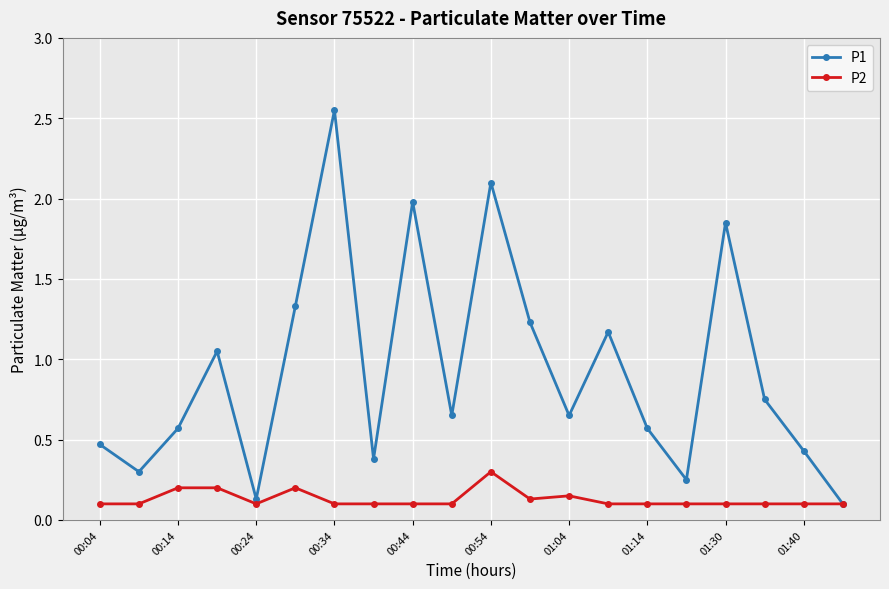

At how many categories does at least one series exceed 1?

8